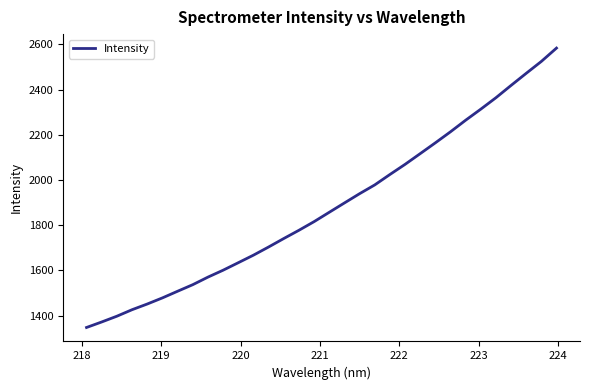

What is the greatest value displayed?

2584.0